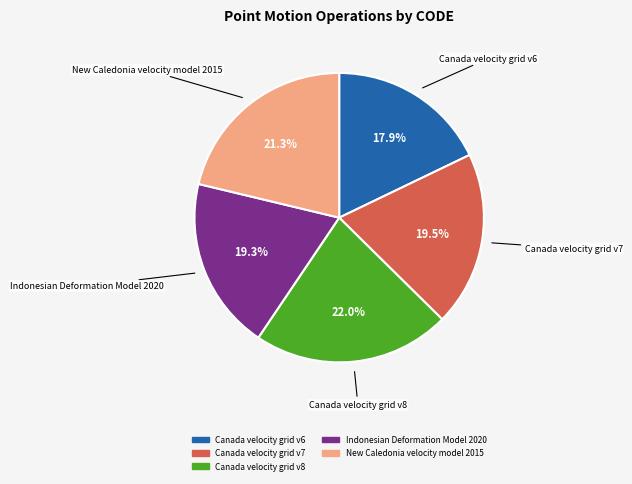

To the nearest percent, what is the average slice percentage?

20%